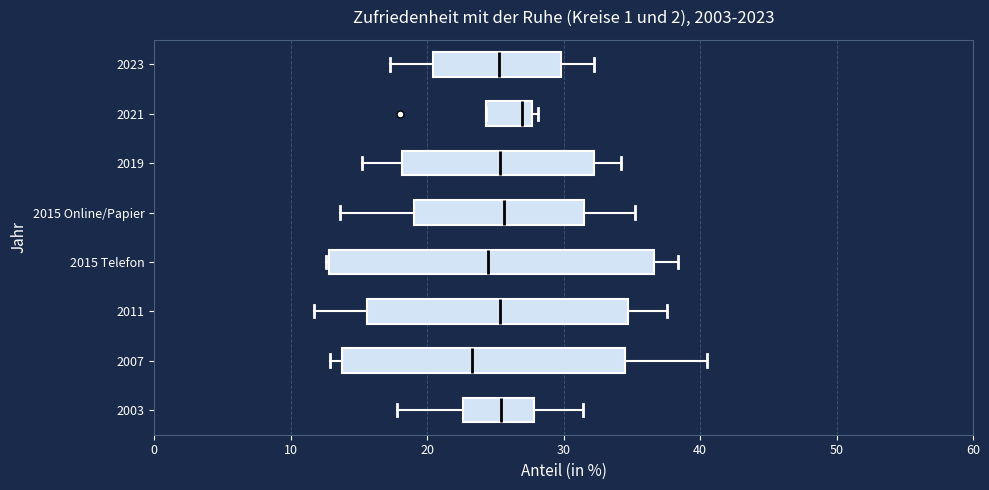

Reading bottom to top, read every box against the x-axis: the position of its median line, the range the box covers, and the ends of its whiskers. The values are not printed on the chart, so give them approximately, as read against the axis.

2003: median 25, box 23 to 28, whiskers 18 to 31
2007: median 23, box 14 to 35, whiskers 13 to 41
2011: median 25, box 16 to 35, whiskers 12 to 38
2015 Telefon: median 24, box 13 to 37, whiskers 13 to 38
2015 Online/Papier: median 26, box 19 to 32, whiskers 14 to 35
2019: median 25, box 18 to 32, whiskers 15 to 34
2021: median 27, box 24 to 28, whiskers 24 to 28 (just right of the box's right edge)
2023: median 25, box 20 to 30, whiskers 17 to 32